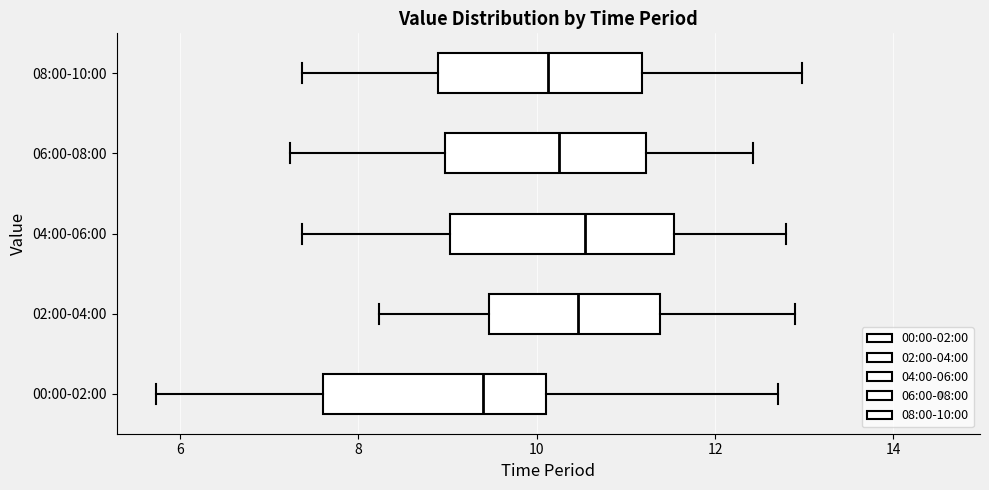

Reading bottom to top, transcribe this box plot: for each box, give where its median line is, the range the box spans, and where its two whiskers end, as read against the x-axis. The values are not printed on the chart, so give them approximately, as read against the axis.

00:00-02:00: median 9.4, box 7.6 to 10.2, whiskers 5.8 to 12.8
02:00-04:00: median 10.4, box 9.4 to 11.4, whiskers 8.2 to 13.0
04:00-06:00: median 10.6, box 9.0 to 11.6, whiskers 7.4 to 12.8
06:00-08:00: median 10.2, box 9.0 to 11.2, whiskers 7.2 to 12.4
08:00-10:00: median 10.2, box 8.8 to 11.2, whiskers 7.4 to 13.0